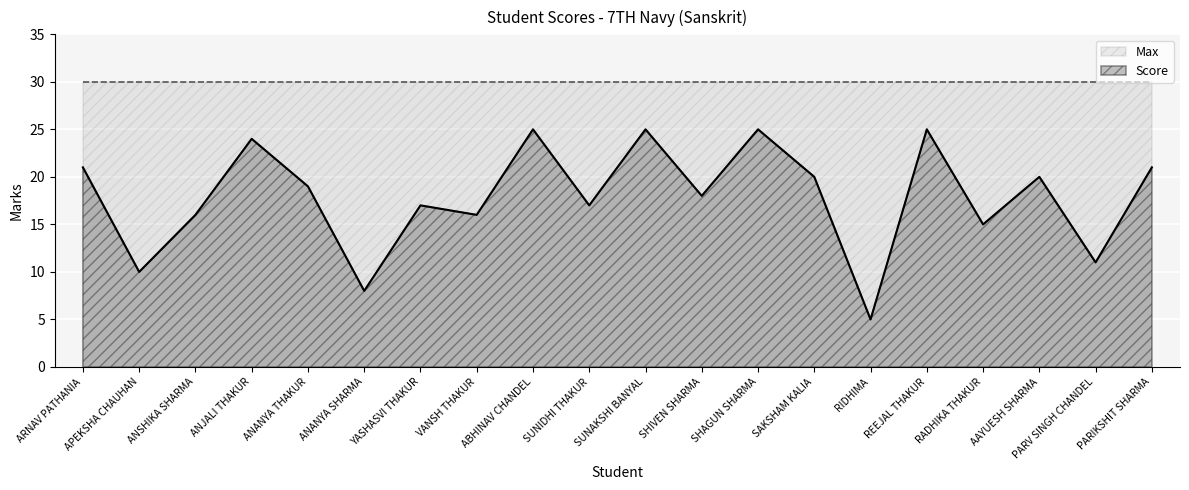

Reading left to right, what are all the values shown in this chart?

21	10	16	24	19	8	17	16	25	17	25	18	25	20	5	25	15	20	11	21